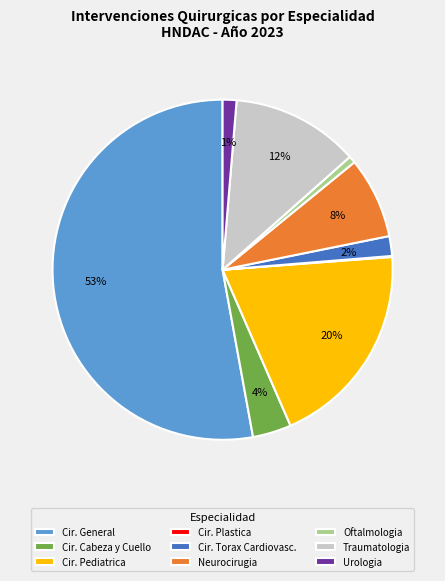

Between Cir. General and Cir. Cabeza y Cuello, which is larger?

Cir. General